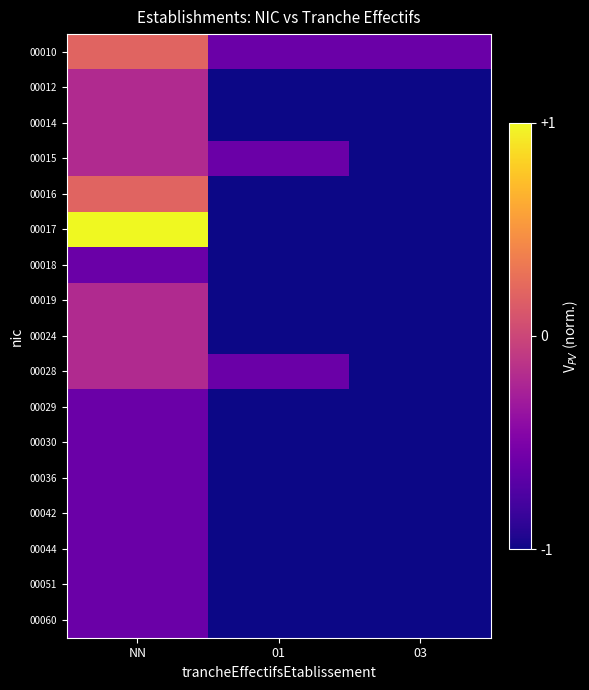

Rank the series at 01 from highest to lowest value.

00010, 00015, 00028, 00012, 00014, 00016, 00017, 00018, 00019, 00024, 00029, 00030, 00036, 00042, 00044, 00051, 00060